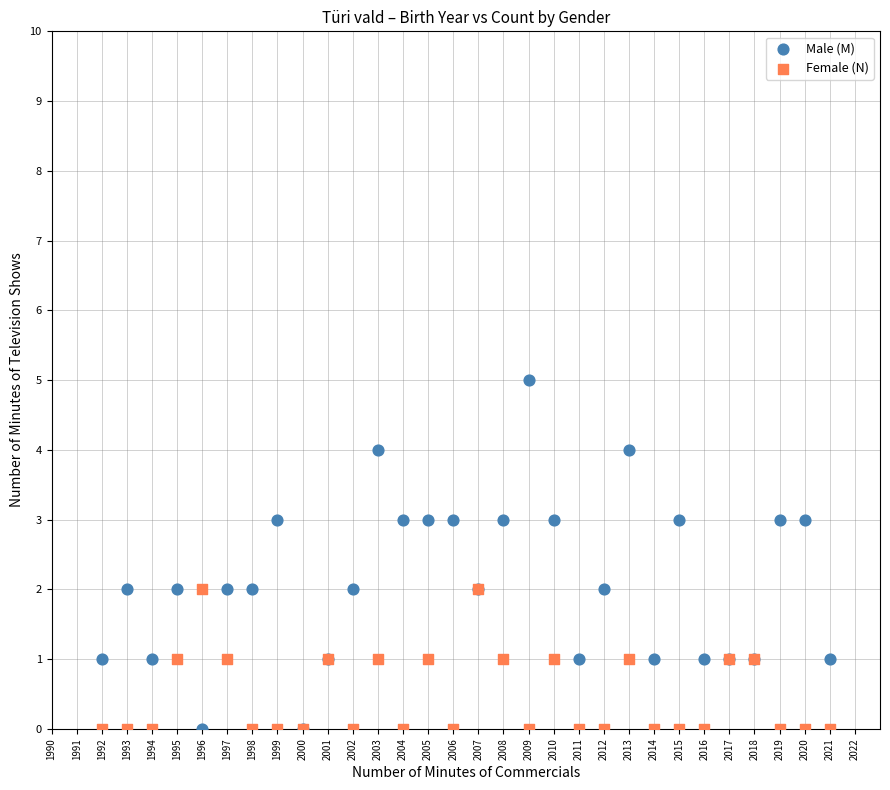

What is the X range (max minus min) for the scatter plot?

29